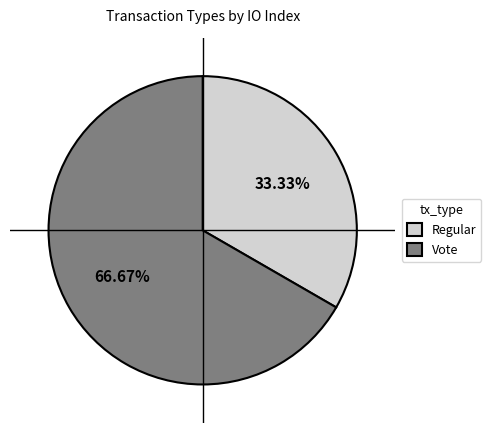

Is it true that Vote is 73% of the pie?

False